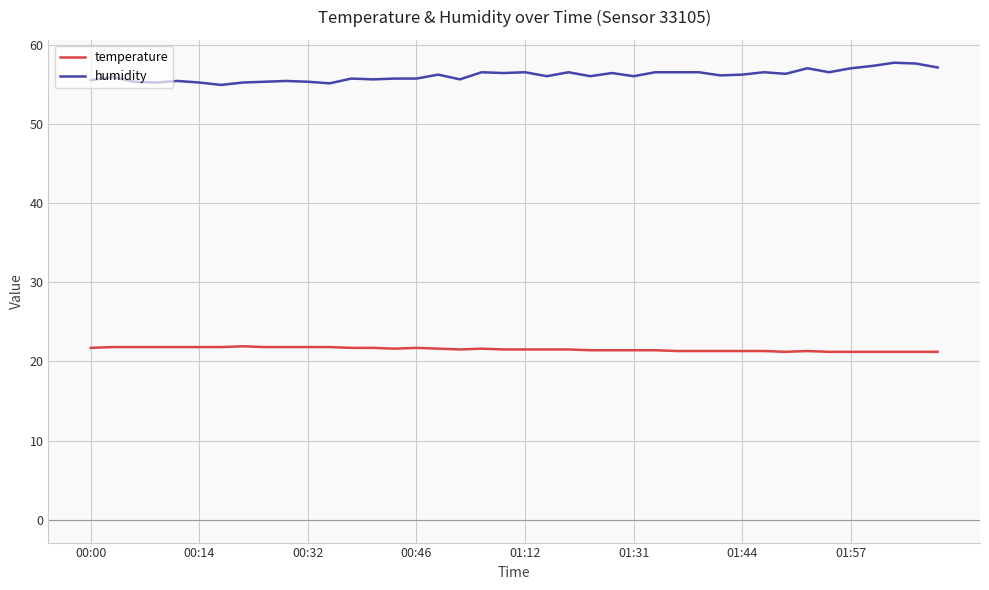

What is the minimum value shown in the chart?

21.2